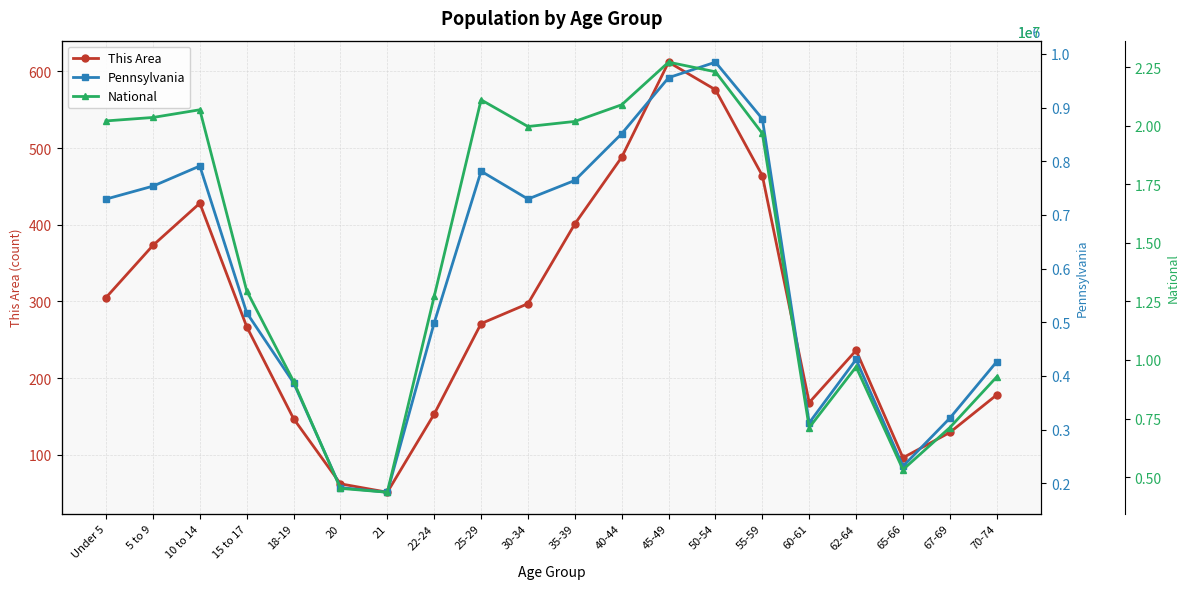

What is the sum of all National values?

290190983